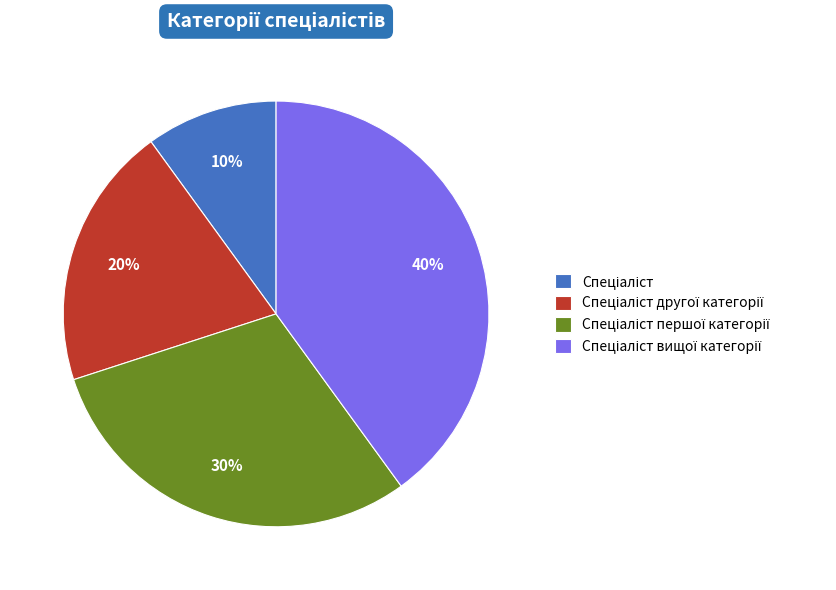

Is there any slice that represents more than half of the pie?

No